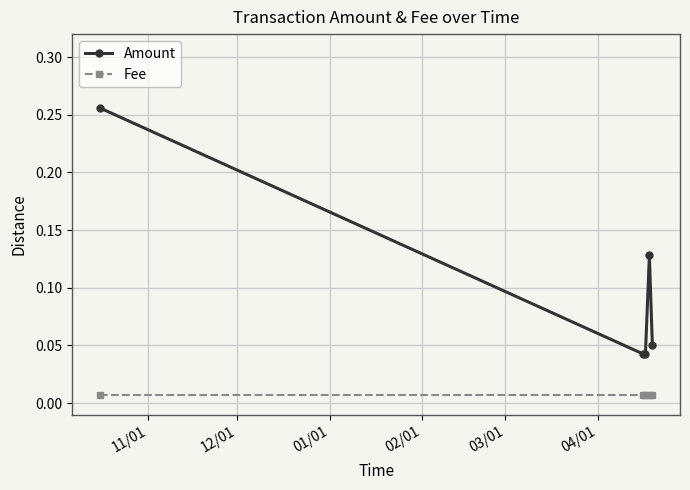

What is the sum of all Amount values?

0.5